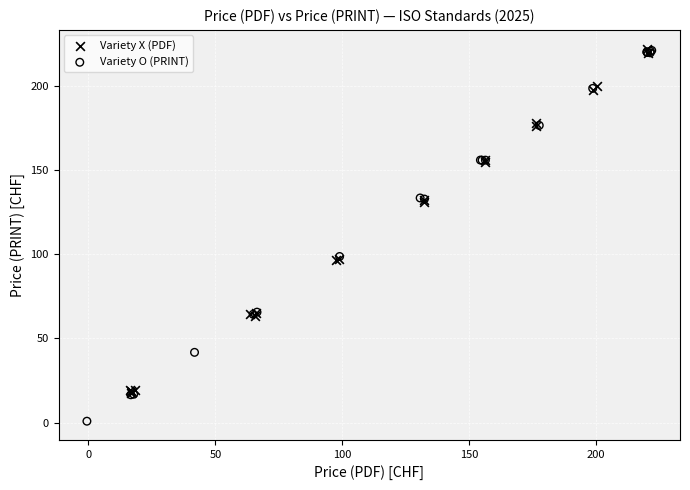

Which series contains the lowest Y value?

Variety O (PRINT)